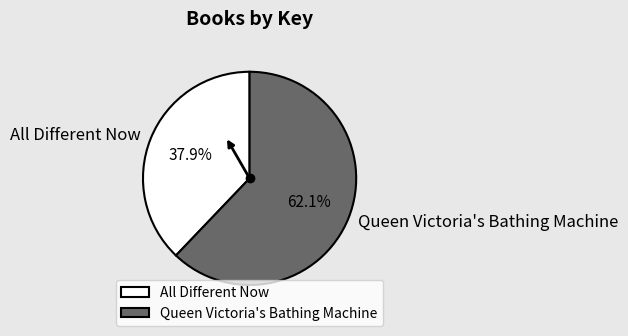

True or false: Queen Victoria's Bathing Machine accounts for 52% of the total.

False